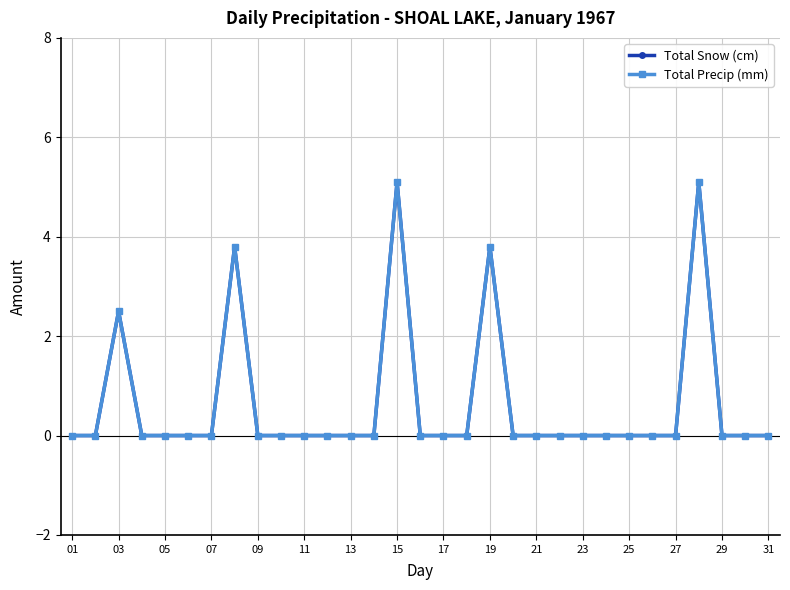

Is this an area chart (filled region under the line)?

No